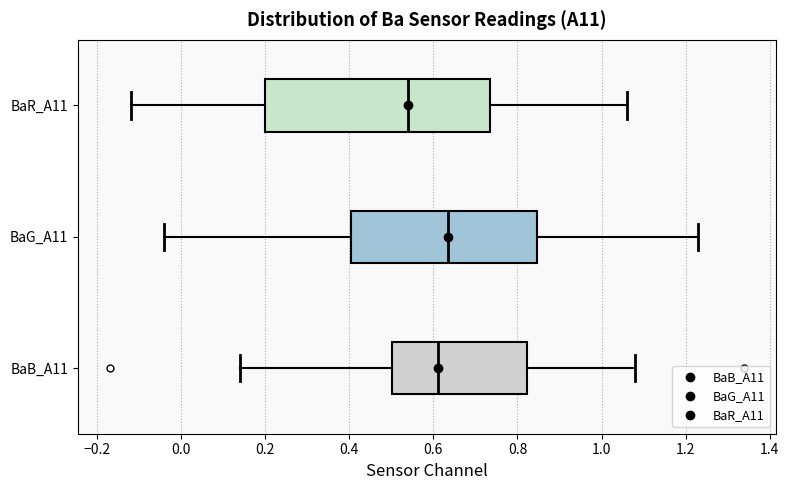

Which box's median line is the furthest to the right?

BaG_A11